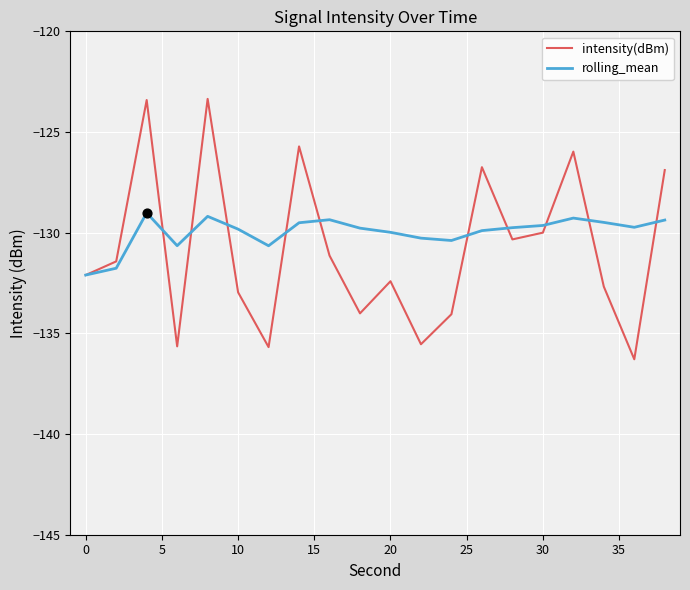

List the series in order of their peak value, highest first.

intensity(dBm), rolling_mean